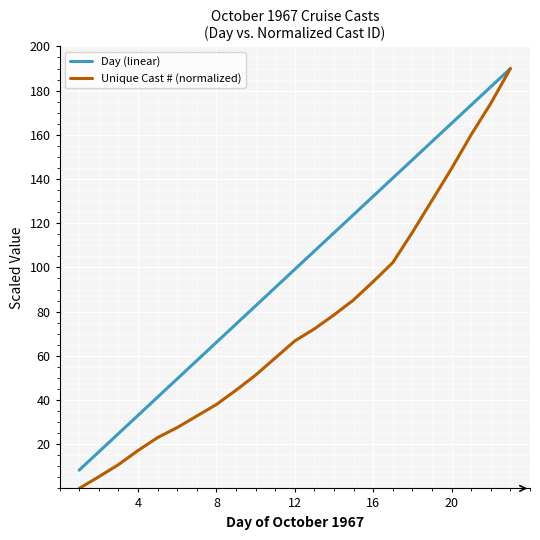

At how many categories does at least one series exceed 120?

8